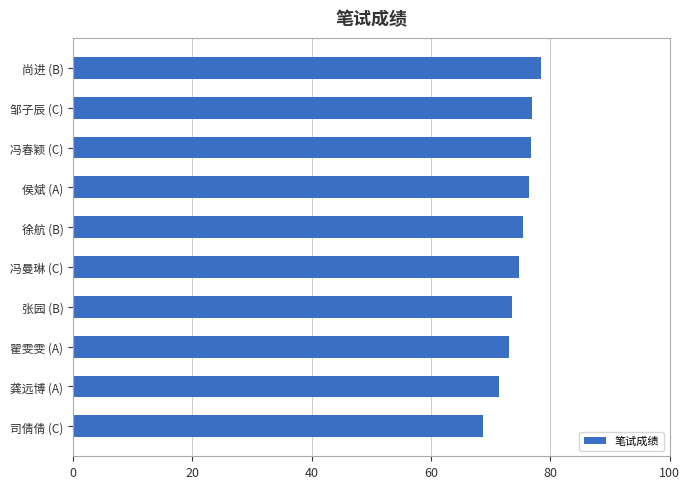

What is the difference between the maximum and minimum values?

9.8